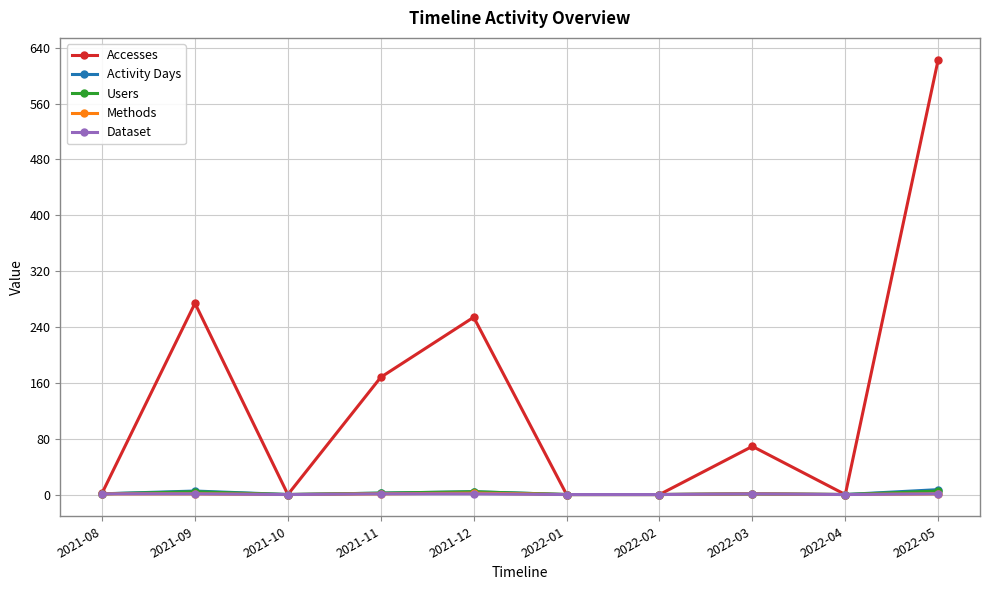

What is the label of the 3rd point from the left?

2021-10